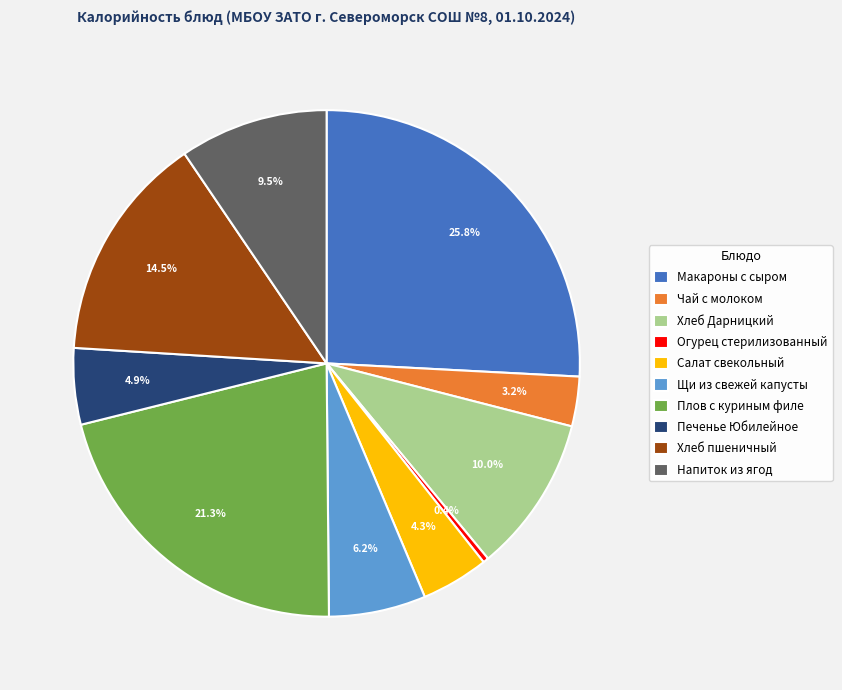

What is the largest slice in the pie chart?

Макароны с сыром